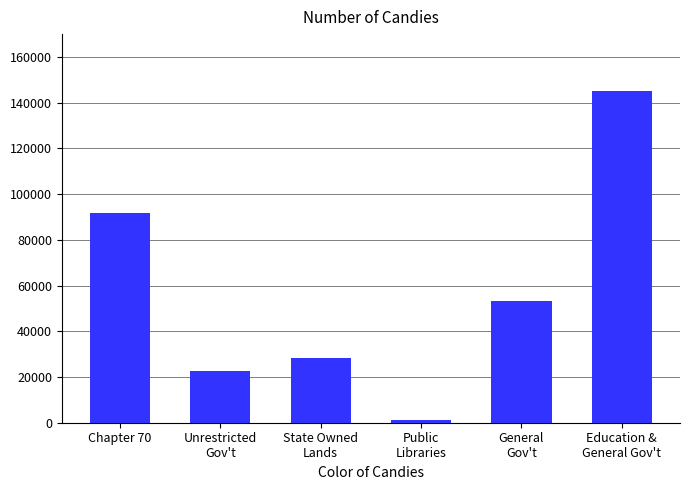

What value does the data have at Public
Libraries?

1375